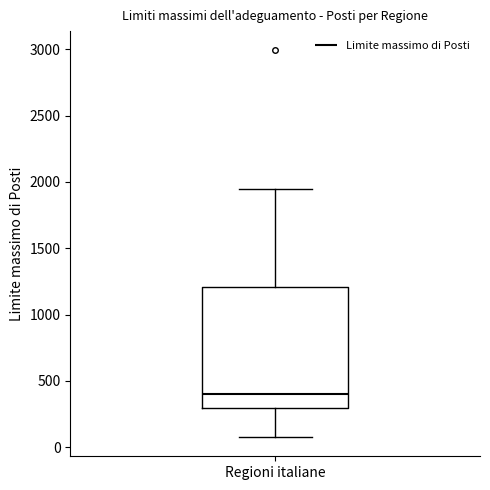

Read this box plot against the y-axis: the position of the median line, the range covered by the box, and the ends of both whiskers. The values are not printed on the chart, so give them approximately, as read against the axis.

median 400, box 300 to 1200, whiskers 100 to 1950